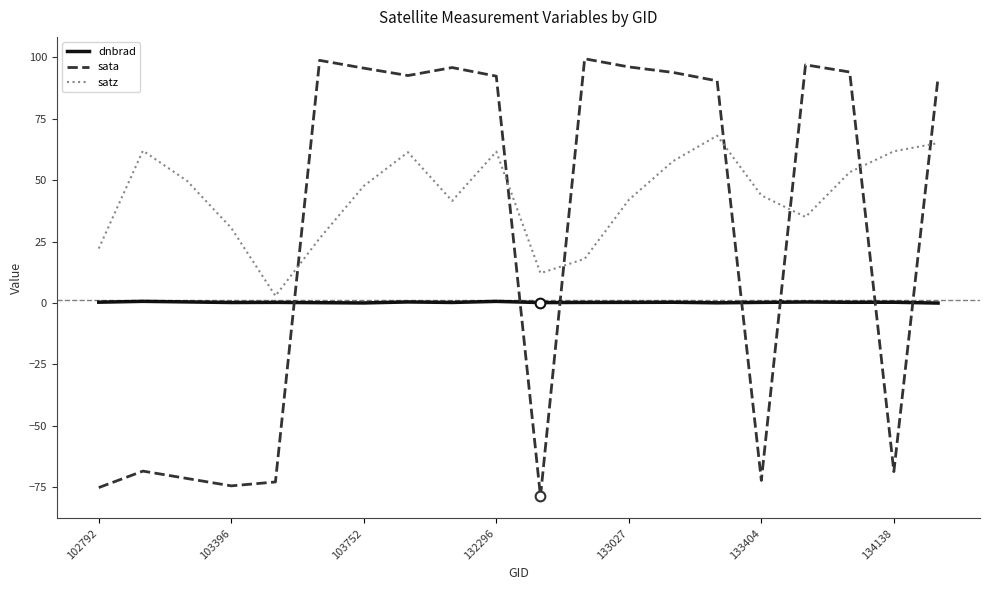

List the series in order of their peak value, lowest first.

dnbrad, satz, sata